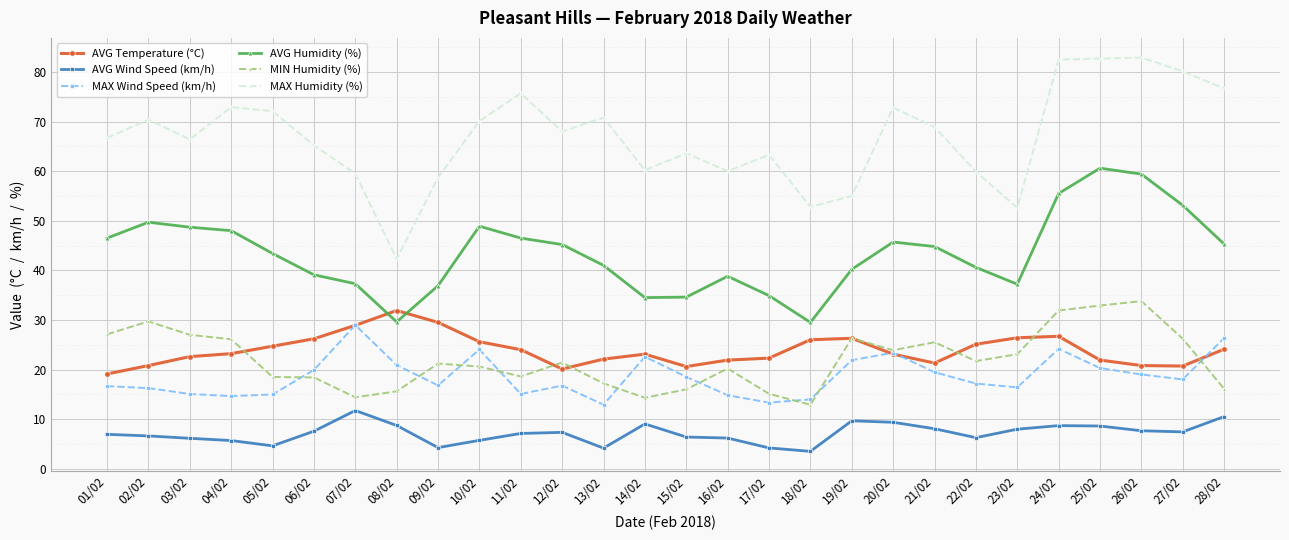

Does the chart display data point markers on the line(s)?

Yes